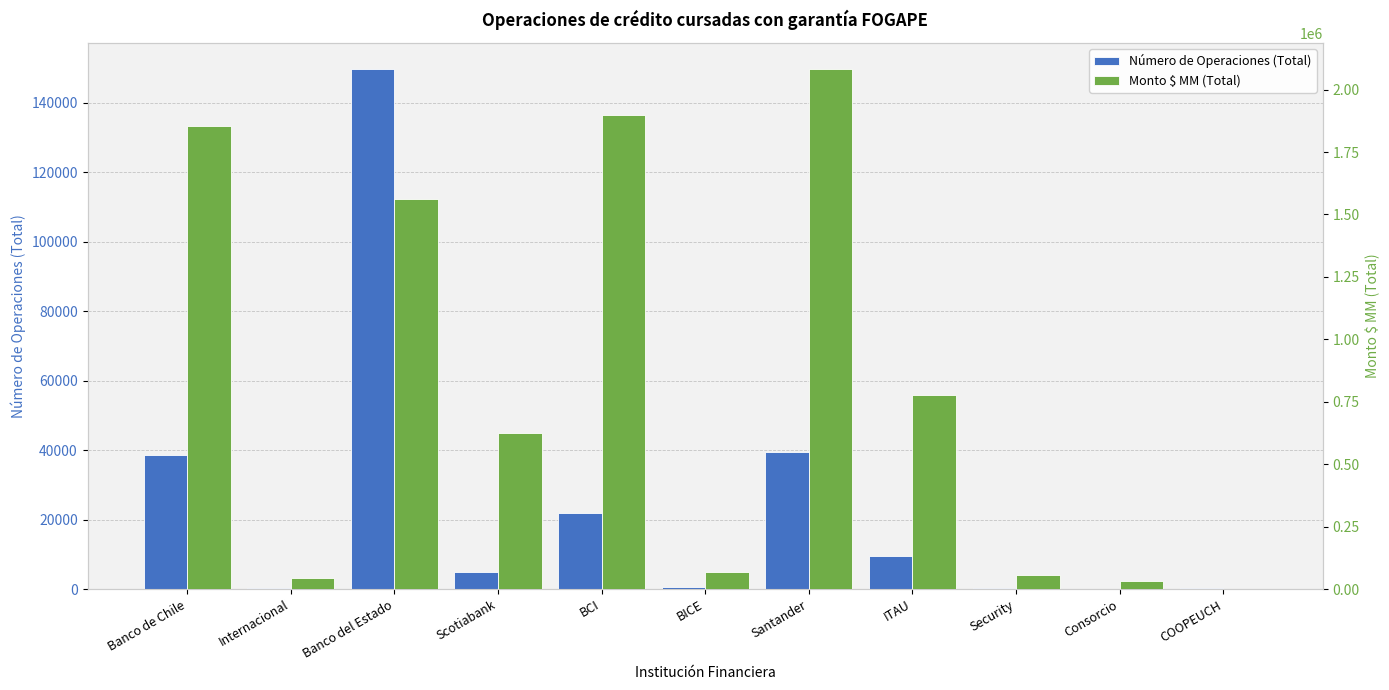

How many groups of bars are there?

11